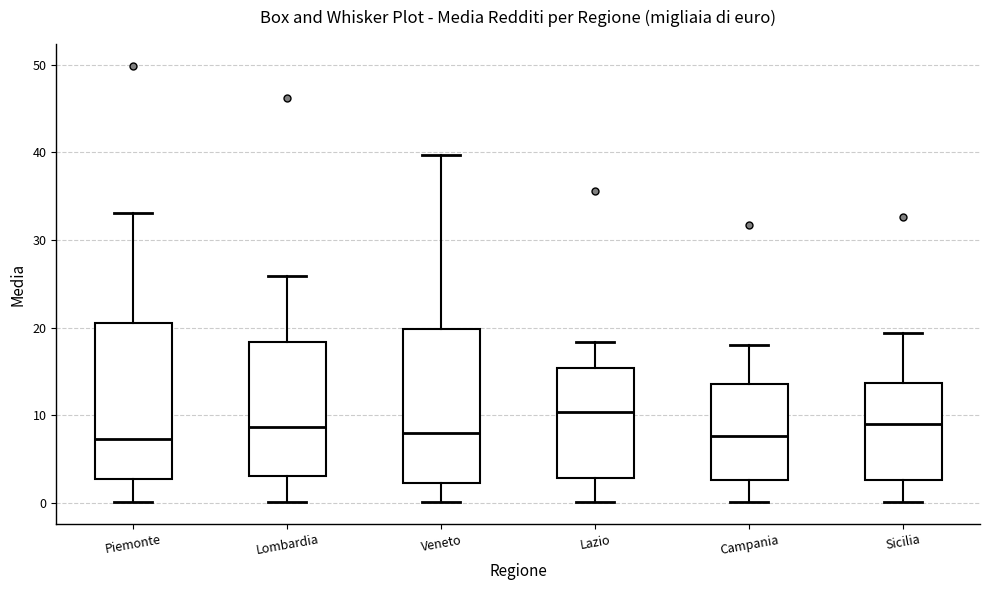

Where is the lower edge of the box for Sicilia on the y-axis? The values are not printed on the chart, so give them approximately, as read against the axis.

3